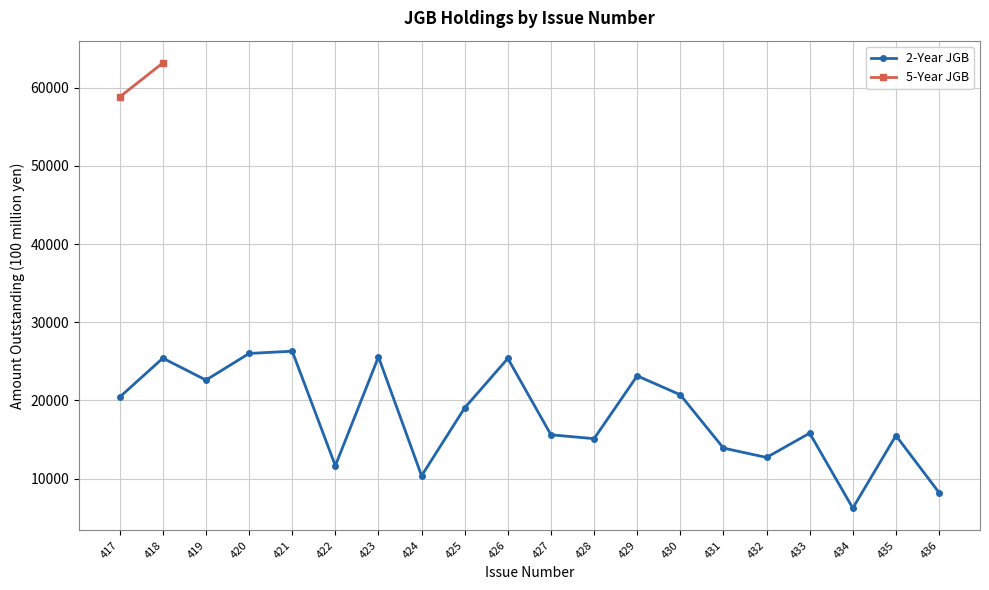

At which label does the data first exceed 19058?

417